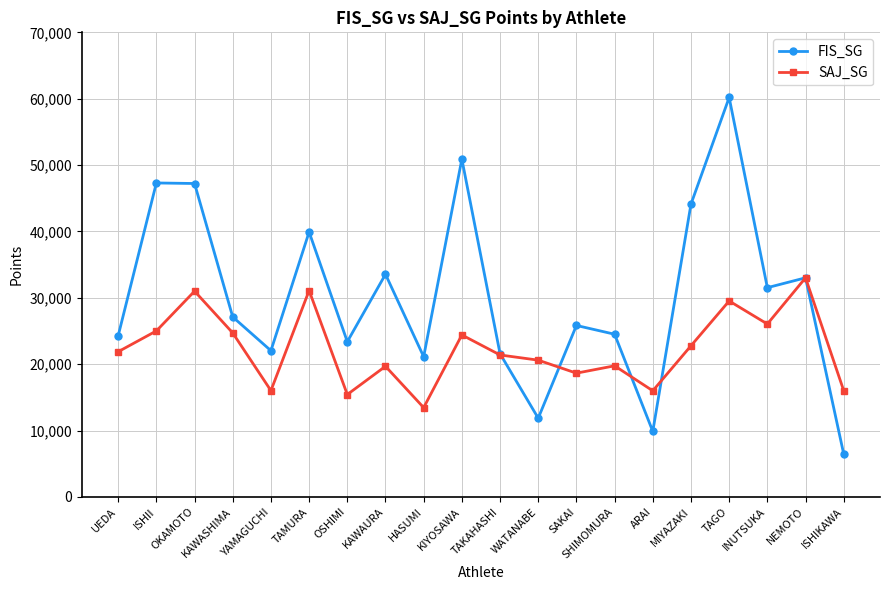

What position from the left is TAGO?

17